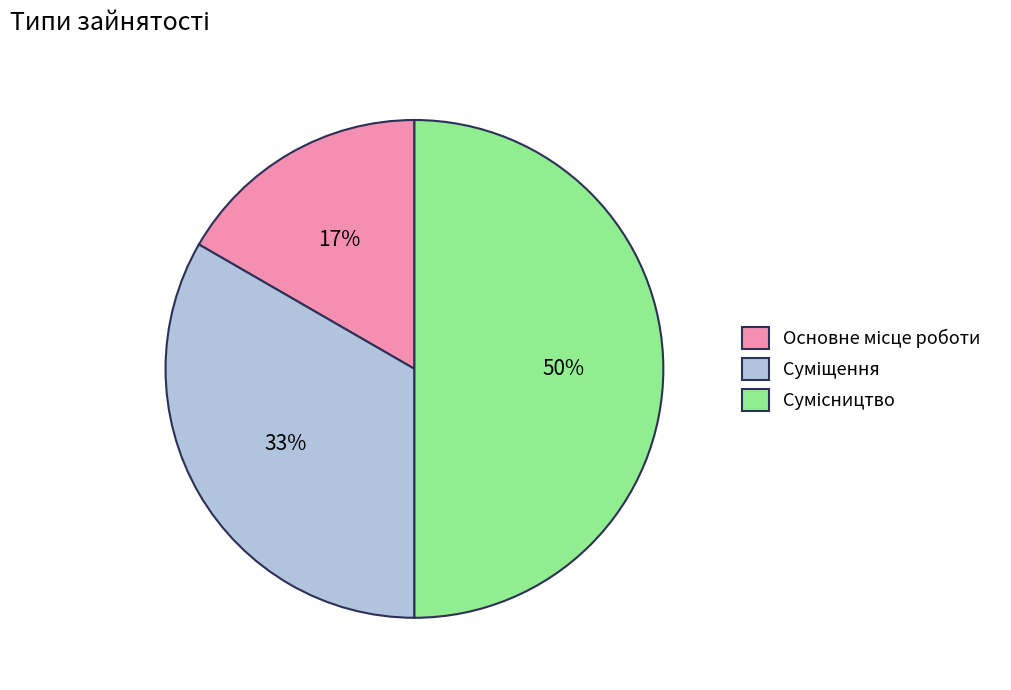

To the nearest percent, what is the difference between the largest and smallest slice percentages?

33%